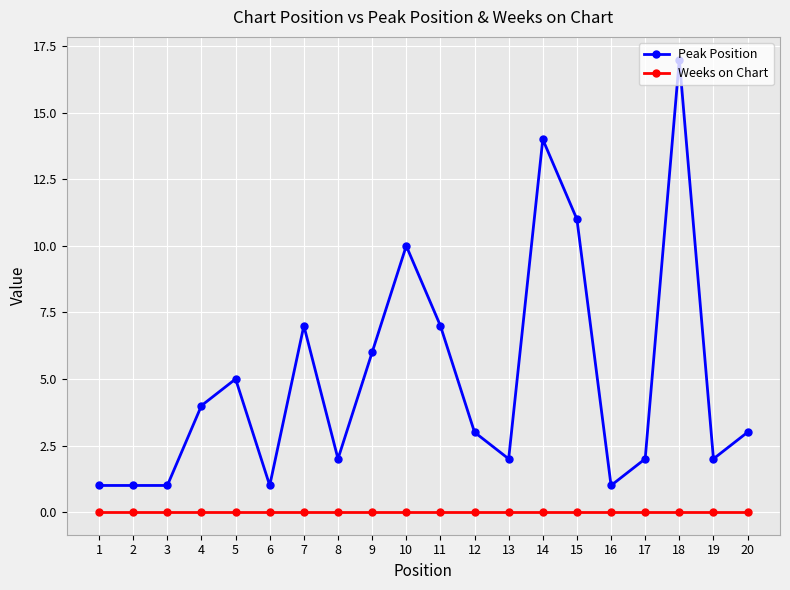

Reading right to left, list all the values displayed in this chart.

Peak Position: 3	2	17	2	1	11	14	2	3	7	10	6	2	7	1	5	4	1	1	1
Weeks on Chart: 0	0	0	0	0	0	0	0	0	0	0	0	0	0	0	0	0	0	0	0